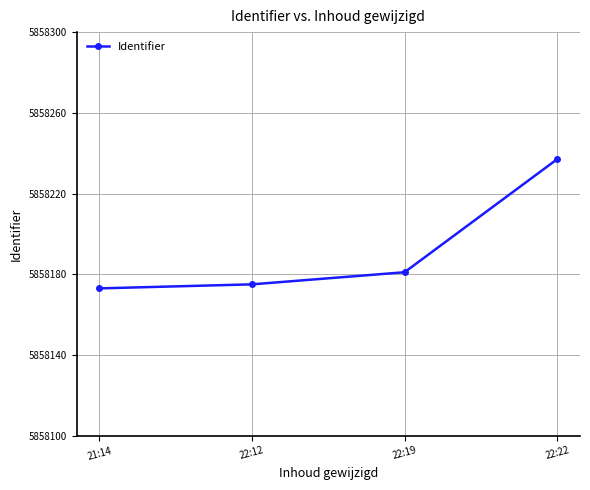

Read the value at 21:14, to the nearest 10.

5858170